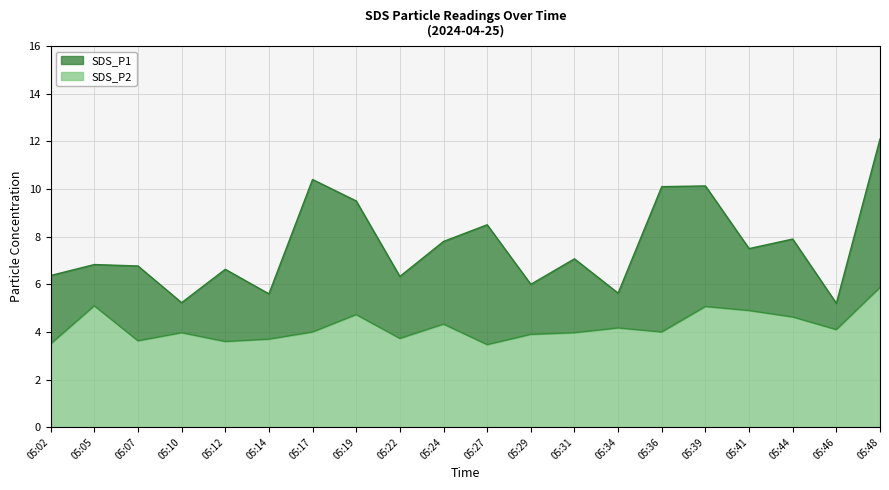

What are all the series names shown in the legend?

SDS_P1, SDS_P2